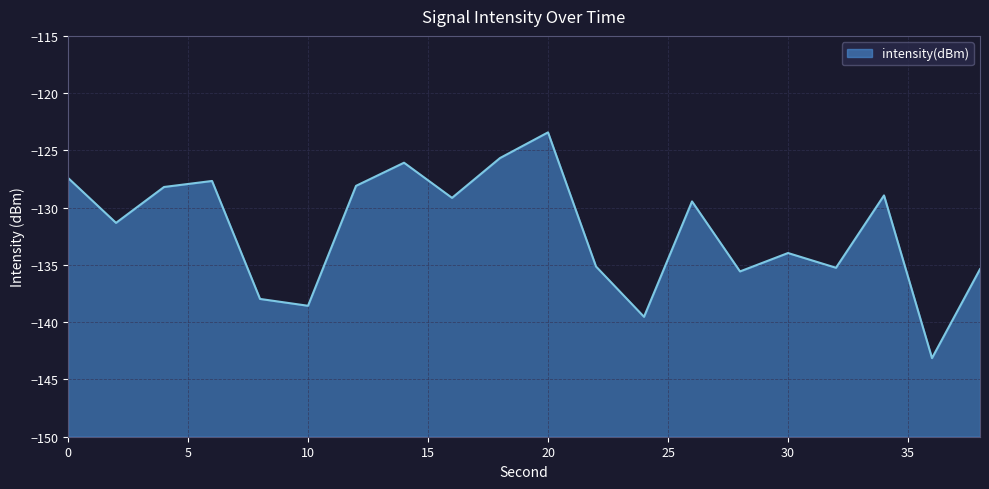

Reading left to right, extract all data points from this chart.

-127.4	-131.3	-128.2	-127.7	-138.0	-138.6	-128.1	-126.1	-129.1	-125.7	-123.4	-135.1	-139.5	-129.5	-135.6	-134.0	-135.2	-128.9	-143.1	-135.4